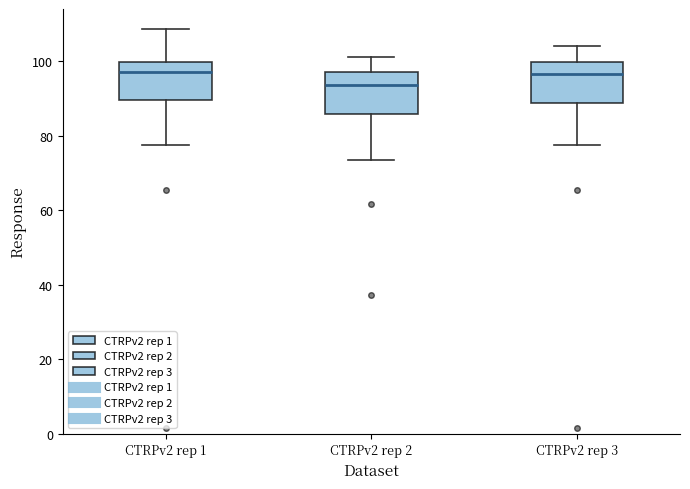

Reading left to right, transcribe this box plot: for each box, give where its median line is, the range the box spans, and where its two whiskers end, as read against the y-axis. The values are not printed on the chart, so give them approximately, as read against the axis.

CTRPv2 rep 1: median 98, box 90 to 100, whiskers 78 to 108
CTRPv2 rep 2: median 94, box 86 to 98, whiskers 74 to 102
CTRPv2 rep 3: median 96, box 88 to 100, whiskers 78 to 104